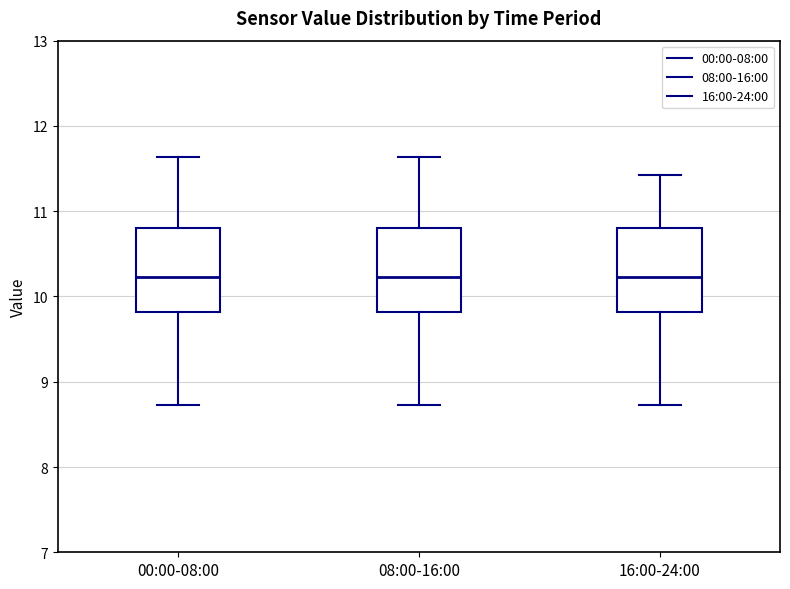

Reading left to right, read every box against the y-axis: the position of its median line, the range the box covers, and the ends of its whiskers. The values are not printed on the chart, so give them approximately, as read against the axis.

00:00-08:00: median 10.2, box 9.8 to 10.8, whiskers 8.7 to 11.6
08:00-16:00: median 10.2, box 9.8 to 10.8, whiskers 8.7 to 11.6
16:00-24:00: median 10.2, box 9.8 to 10.8, whiskers 8.7 to 11.4